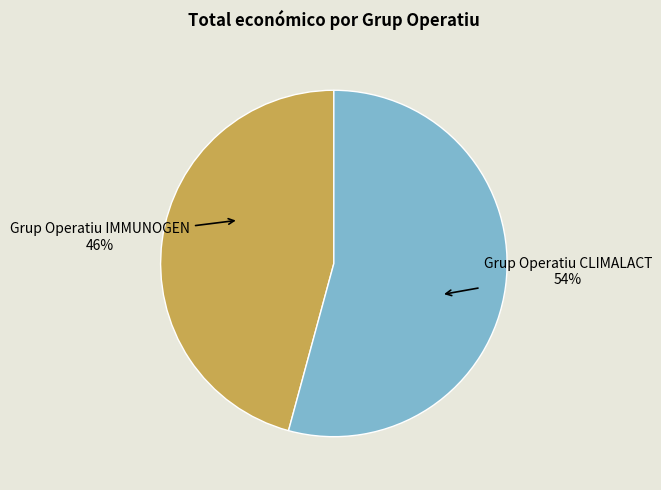

To the nearest percent, what is the combined percentage of Grup Operatiu CLIMALACT and Grup Operatiu IMMUNOGEN?

100%